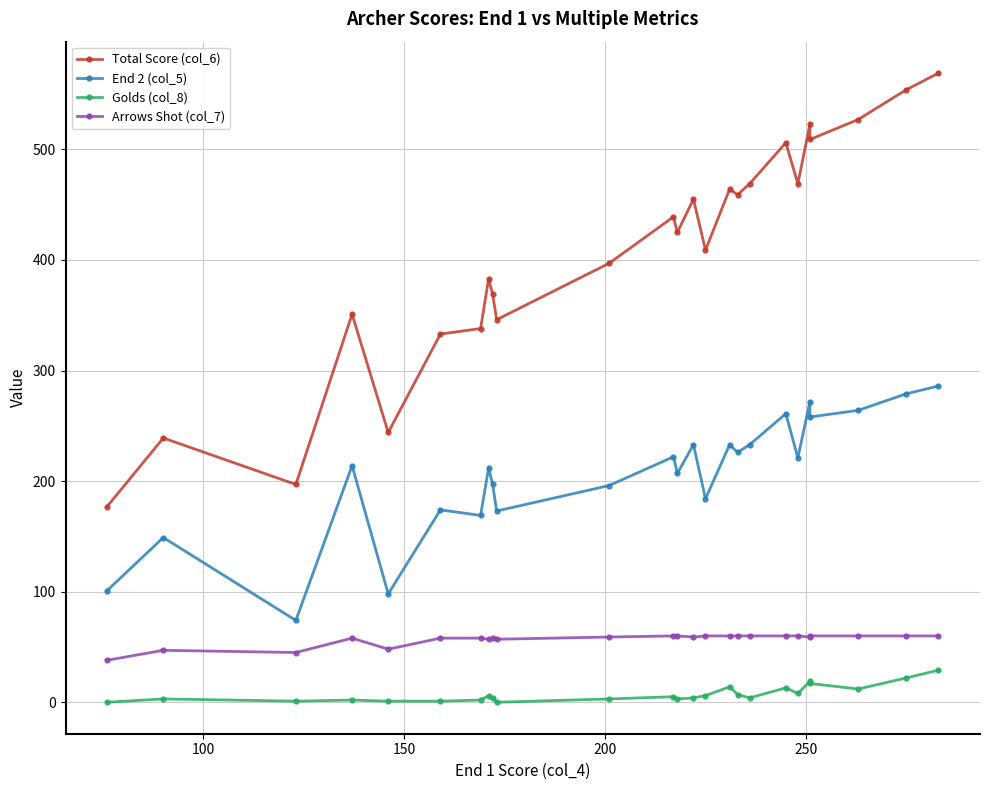

True or false: Arrows Shot (col_7) and Golds (col_8) intersect in this chart.

False